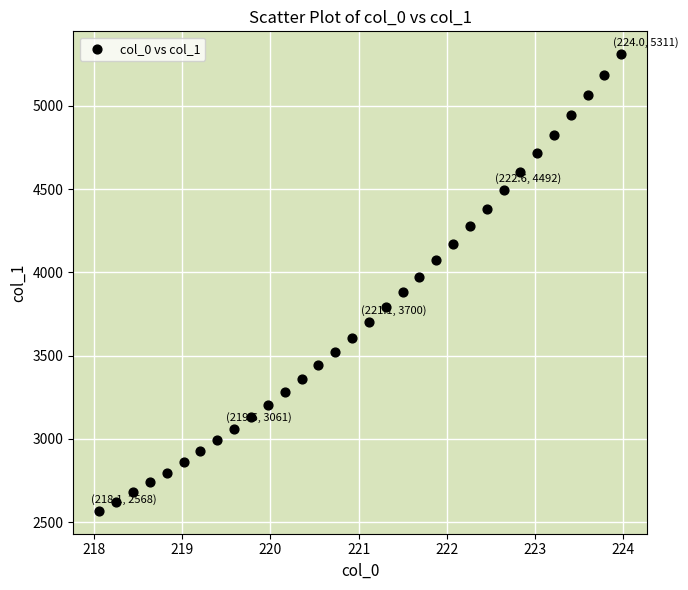

What is the range of X values (max minus min)?

5.9